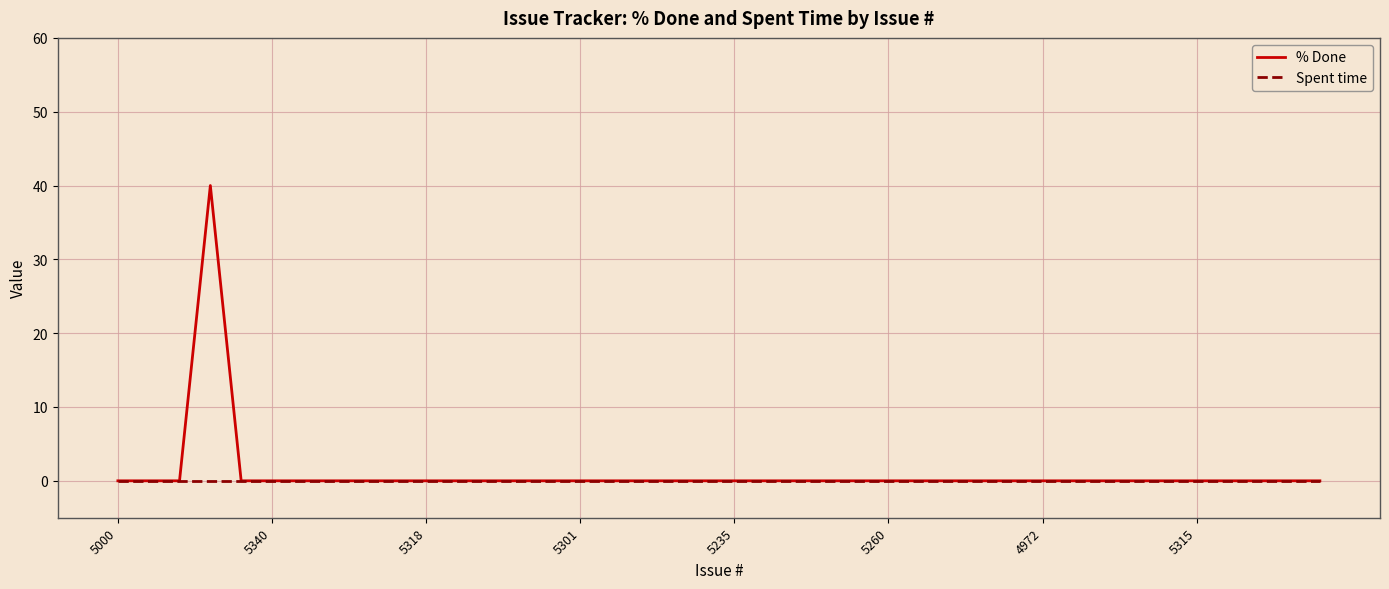

Count the number of data series in this chart.

2